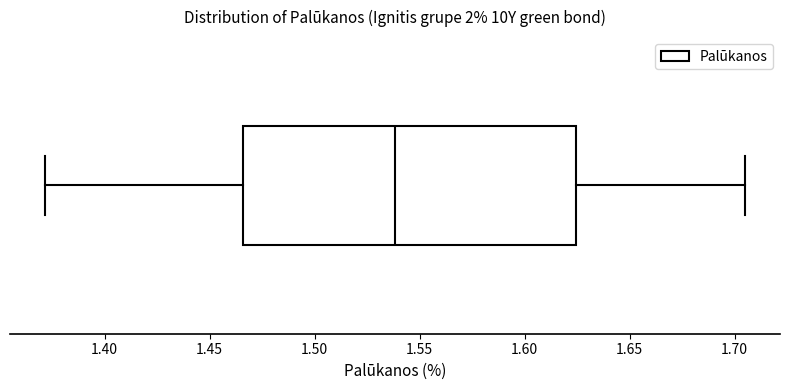

Where is the left edge of the box on the x-axis? The values are not printed on the chart, so give them approximately, as read against the axis.

1.465